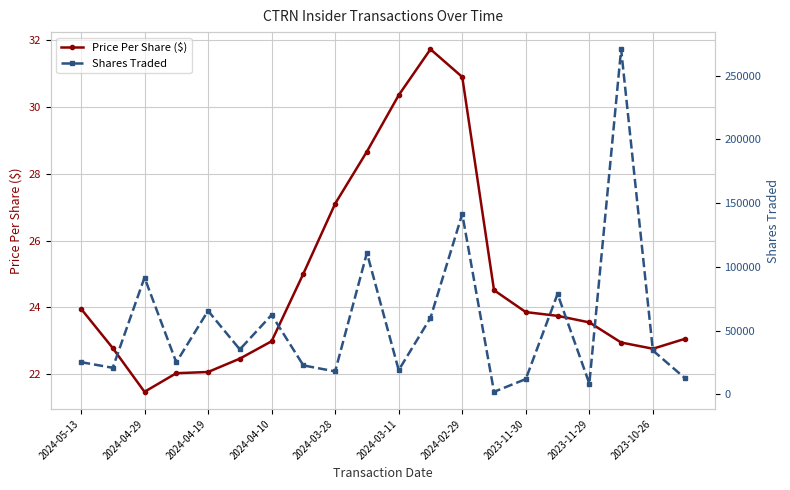

True or false: Price Per Share ($) has more than 0 points higher than both neighbors.

True